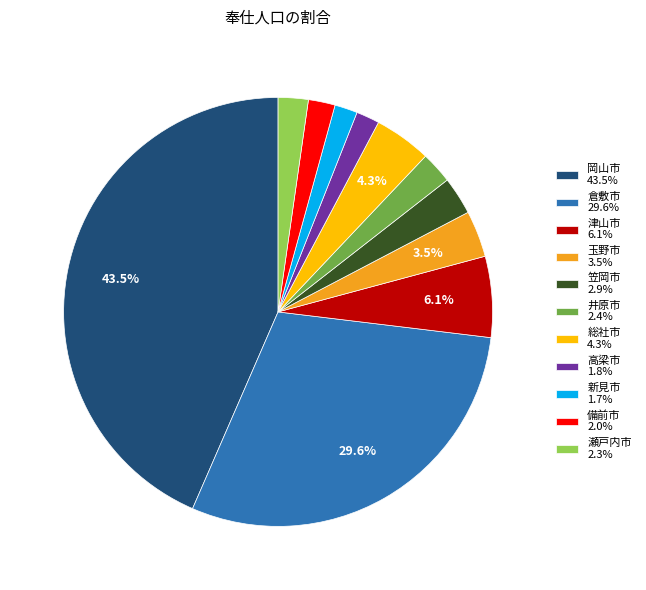

Does 瀬戸内市 represent more than half of the total?

No